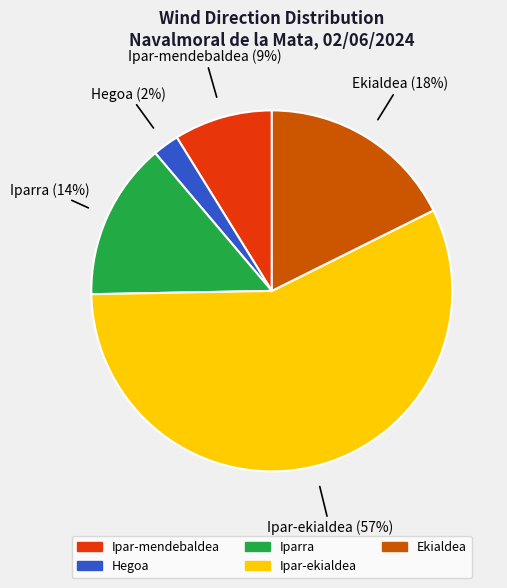

To the nearest percent, what is the average slice percentage?

20%